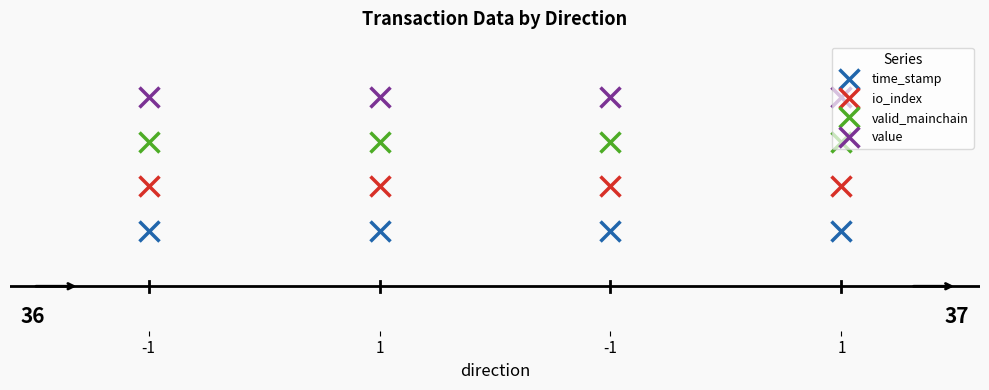

What is the label of the 3rd point from the left?

-1